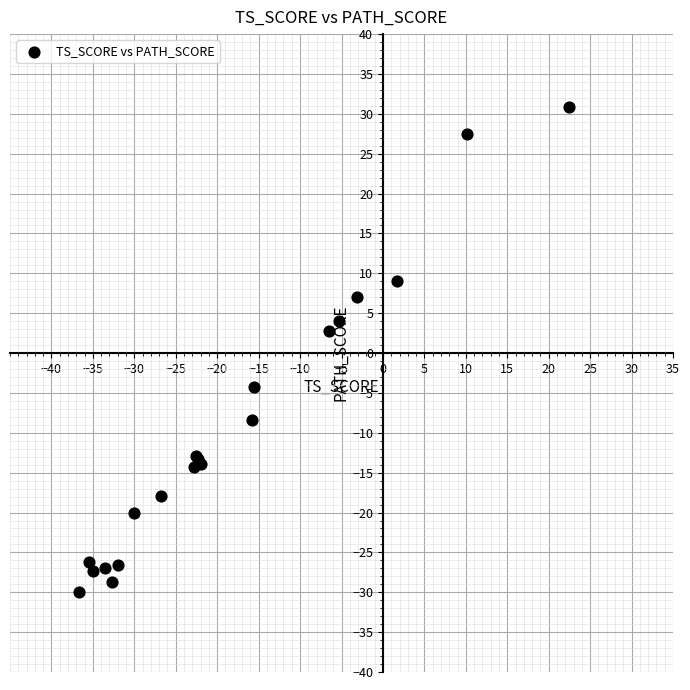

What Y value in the scatter plot is closest to 0?

2.7